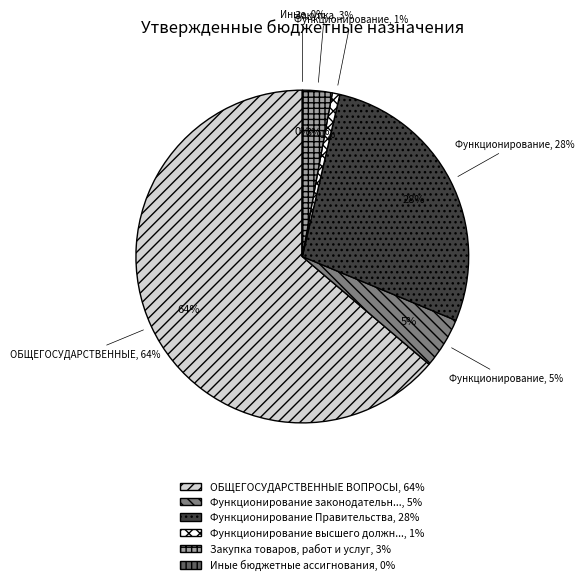

What is the ratio of the value at Функционирование законодательных органов to the value at Функционирование Правительства?

0.2